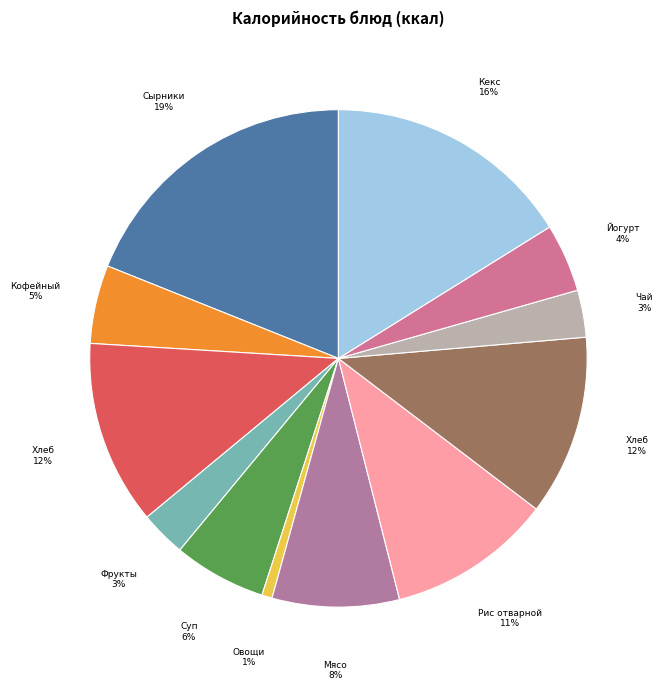

Count the number of slices in the pie.

12